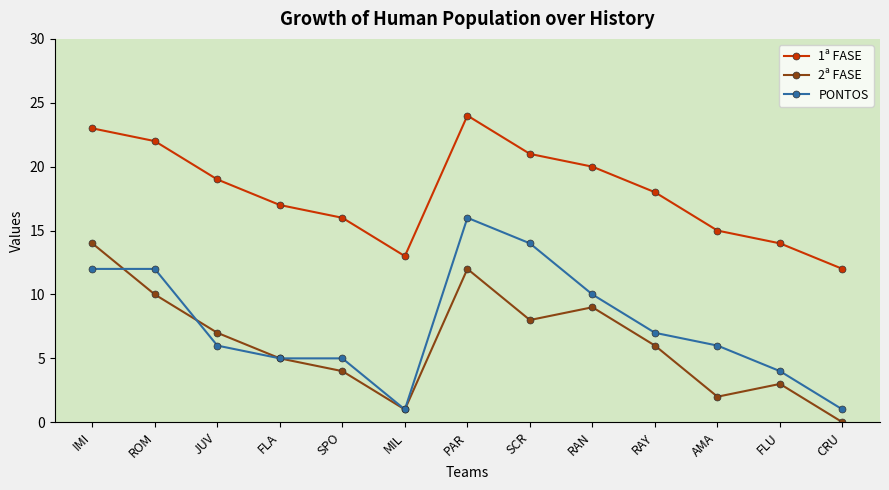

At which category is the sum across all series the highest?

PAR